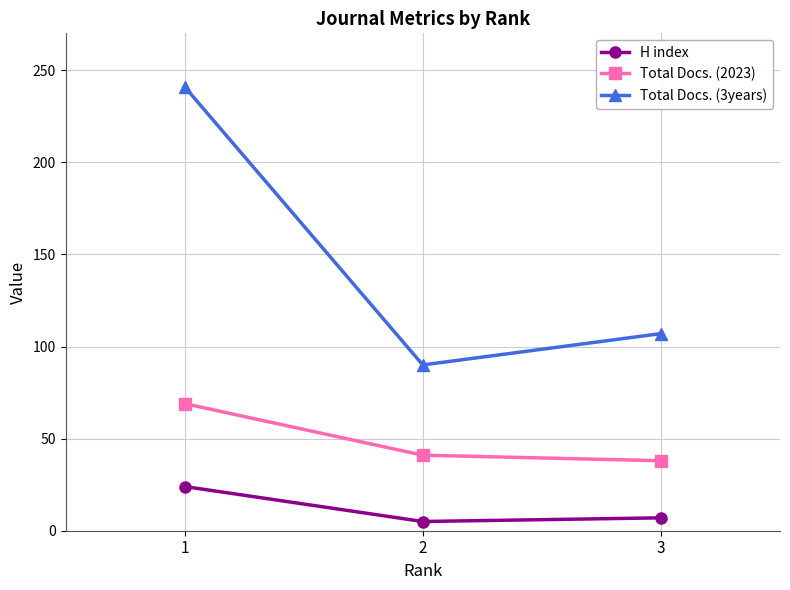

Reading left to right, extract all data points from this chart.

H index: 1=24	2=5	3=7
Total Docs. (2023): 1=69	2=41	3=38
Total Docs. (3years): 1=241	2=90	3=107